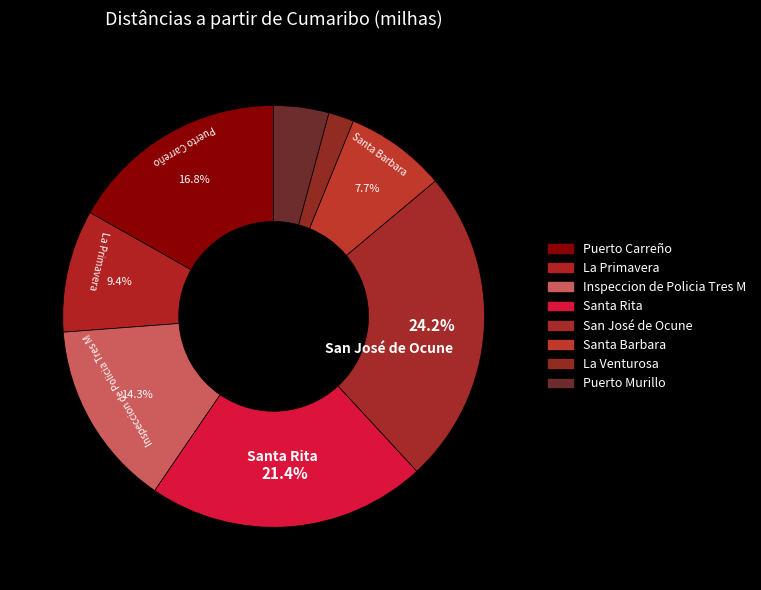

To the nearest percent, what is the combined percentage of La Venturosa and Puerto Murillo?

6%